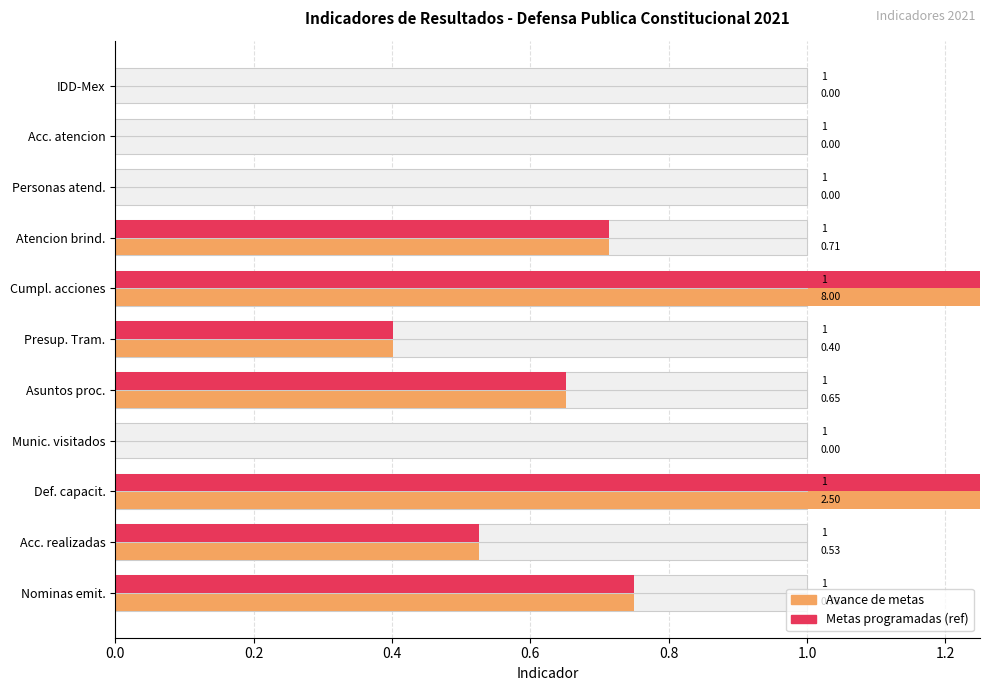

What is the spread (max minus min) of values at 1.0?

0.1